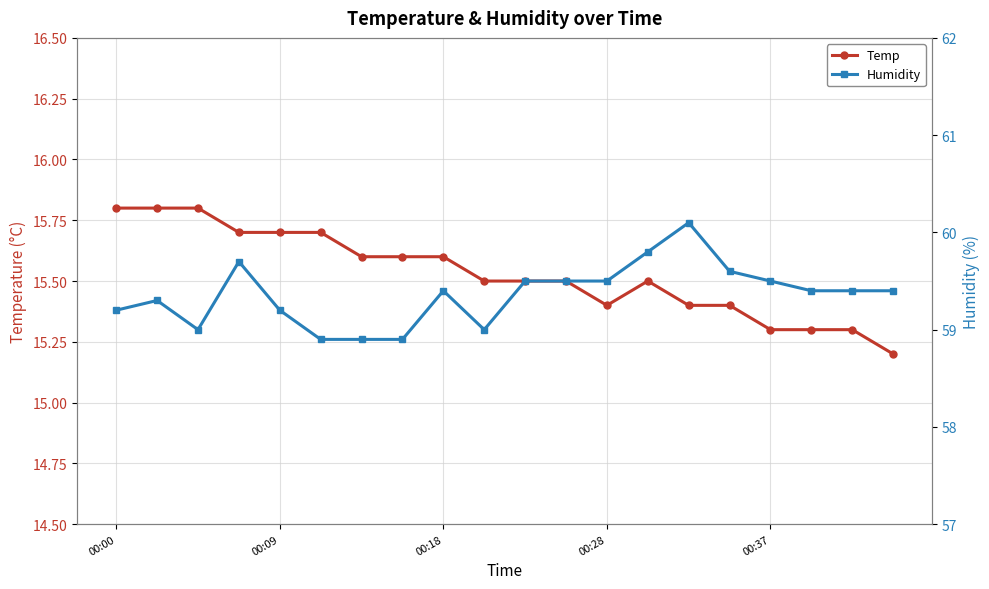

Count the Temp values in the range 15 to 16.

20